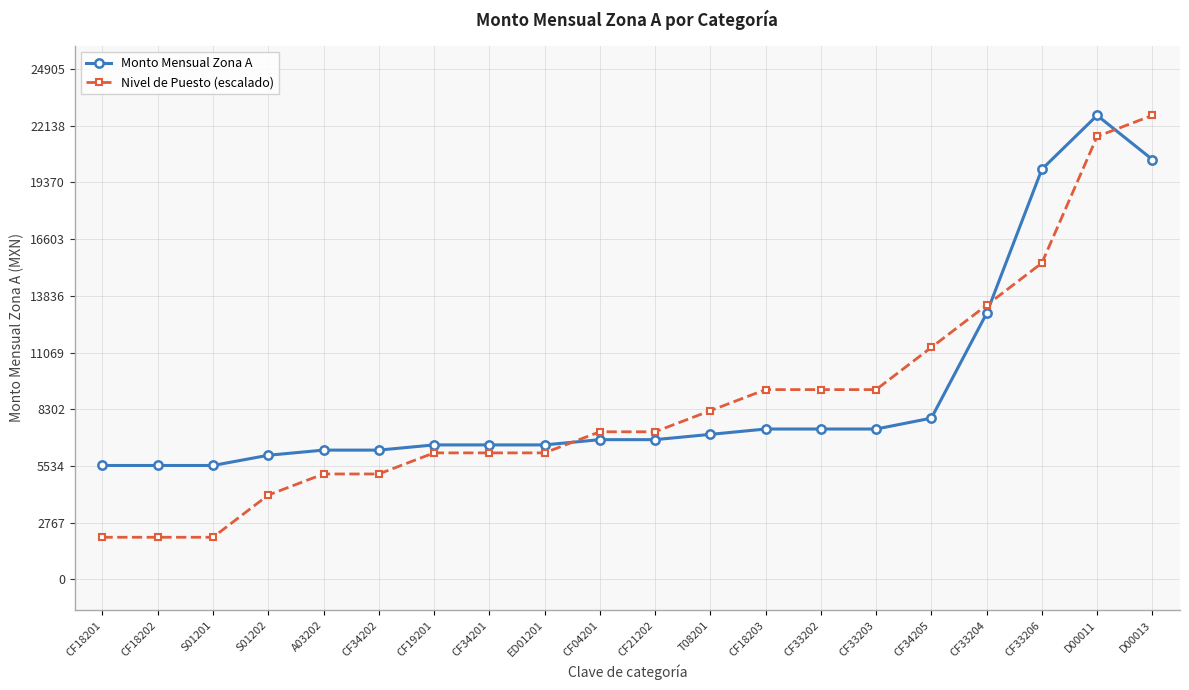

Reading left to right, what are all the values shown in this chart?

Monto Mensual Zona A: 5559.8	5559.8	5559.8	6058.6	6310.0	6310.0	6563.6	6563.6	6563.6	6820.0	6820.0	7077.5	7338.8	7338.8	7338.8	7869.2	12979.4	20012.7	22640.6	20487.3
Nivel de Puesto (escalado): 2058.2	2058.2	2058.2	4116.5	5145.6	5145.6	6174.7	6174.7	6174.7	7203.8	7203.8	8233.0	9262.1	9262.1	9262.1	11320.3	13378.6	15436.8	21611.5	22640.6